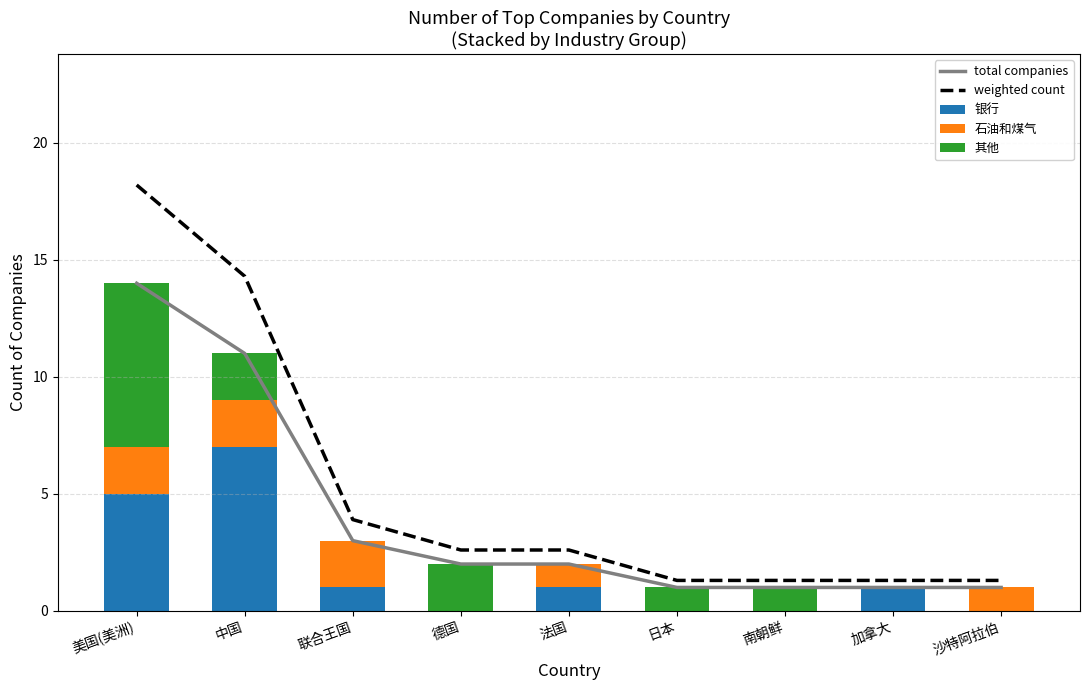

Is it true that weighted count equals 2.6 at 德国?

True